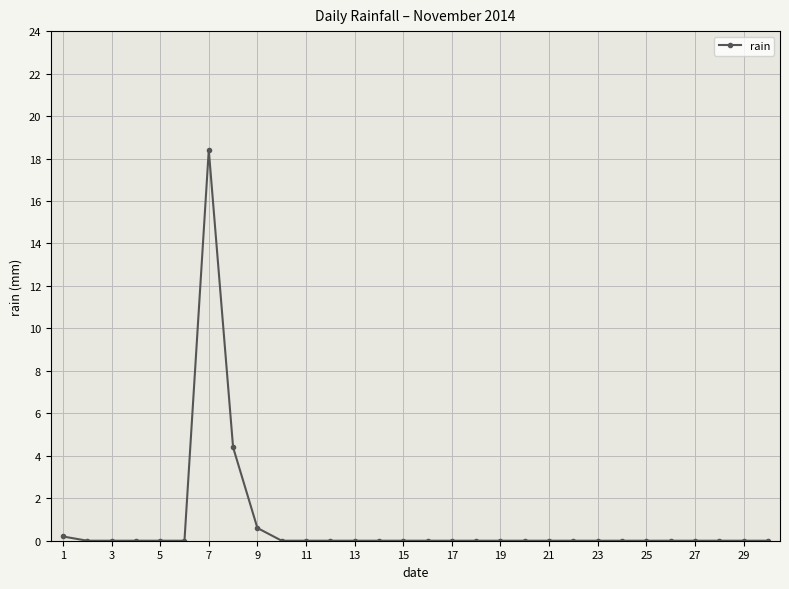

What is the difference between the maximum and minimum values?

18.4